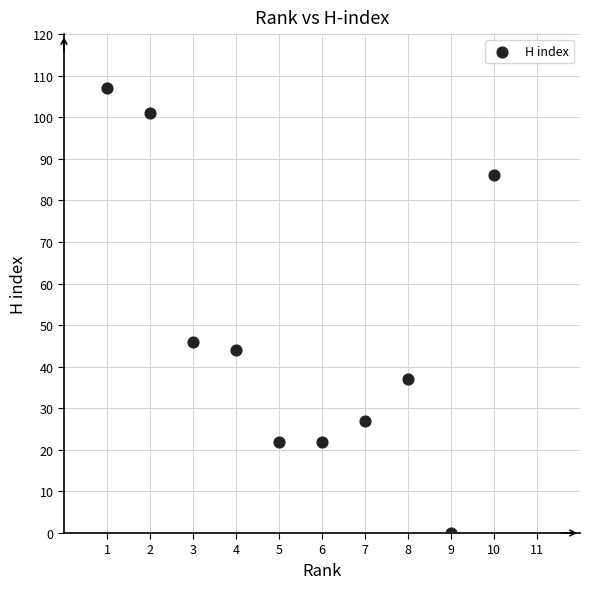

What is the range of Y values (max minus min)?

107